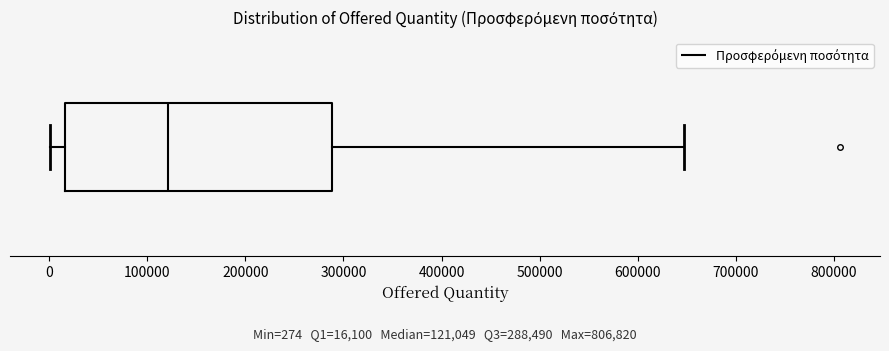

Where does the median line of the box sit on the x-axis? The values are not printed on the chart, so give them approximately, as read against the axis.

120000